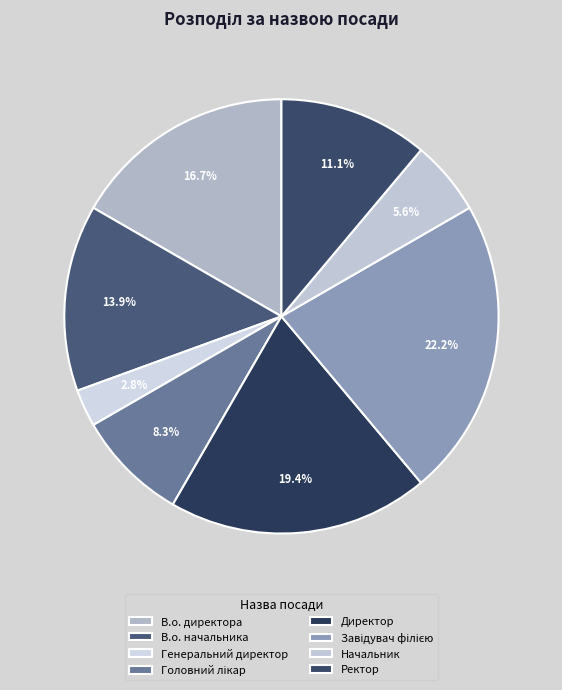

Count the number of slices in the pie.

8